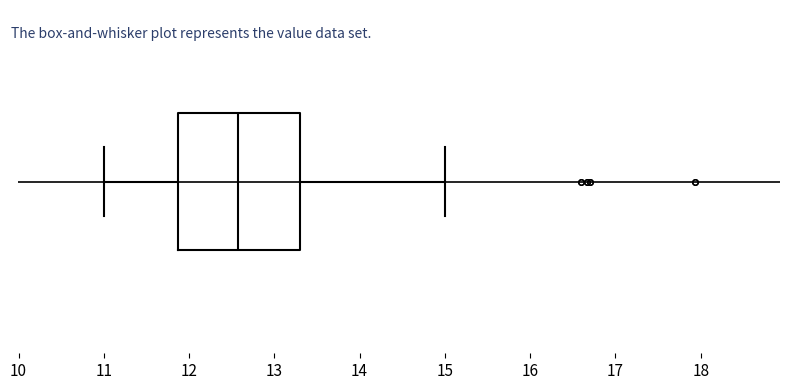

Transcribe this box plot: give where the median line is, the range the box spans, and where the two whiskers end, as read against the x-axis. The values are not printed on the chart, so give them approximately, as read against the axis.

median 12.6, box 11.9 to 13.3, whiskers 11.0 to 15.0